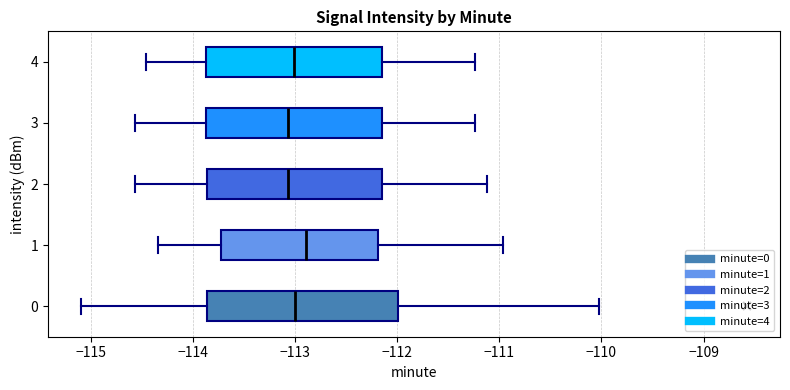

Reading bottom to top, read every box against the x-axis: the position of its median line, the range the box covers, and the ends of its whiskers. The values are not printed on the chart, so give them approximately, as read against the axis.

0: median -113.0, box -113.9 to -112.0, whiskers -115.1 to -110.0
1: median -112.9, box -113.7 to -112.2, whiskers -114.3 to -111.0
2: median -113.1, box -113.9 to -112.2, whiskers -114.6 to -111.1
3: median -113.1, box -113.9 to -112.2, whiskers -114.6 to -111.2
4: median -113.0, box -113.9 to -112.2, whiskers -114.5 to -111.2